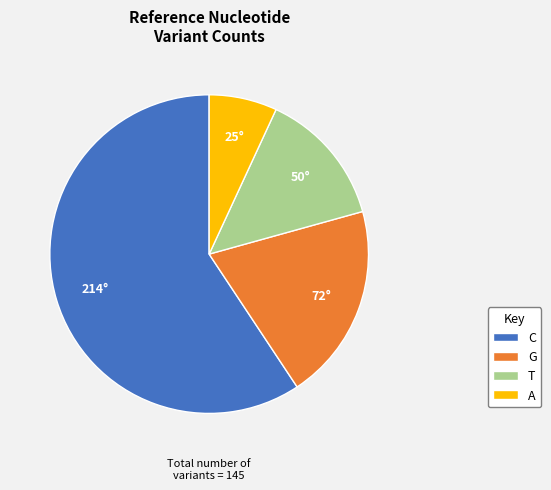

Is the sum of A and G greater than half?

No